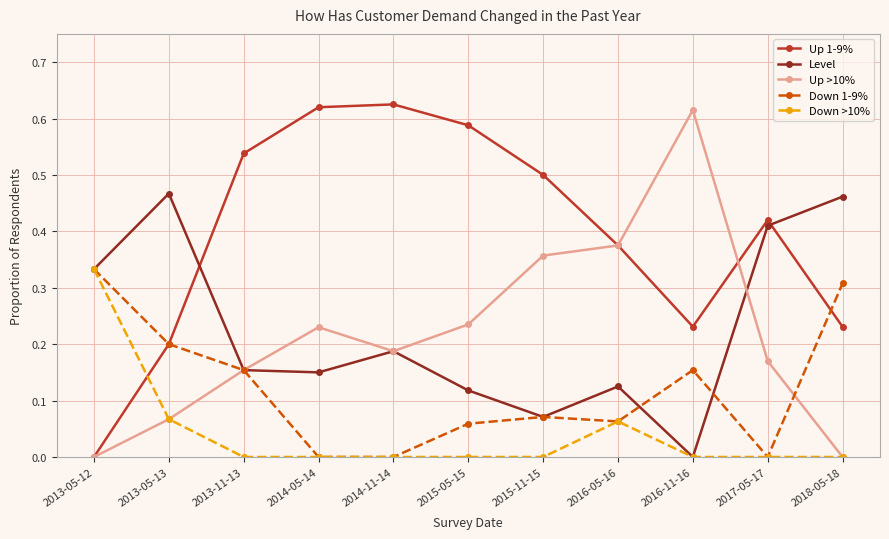

What is the label of the 10th point from the left?

2017-05-17